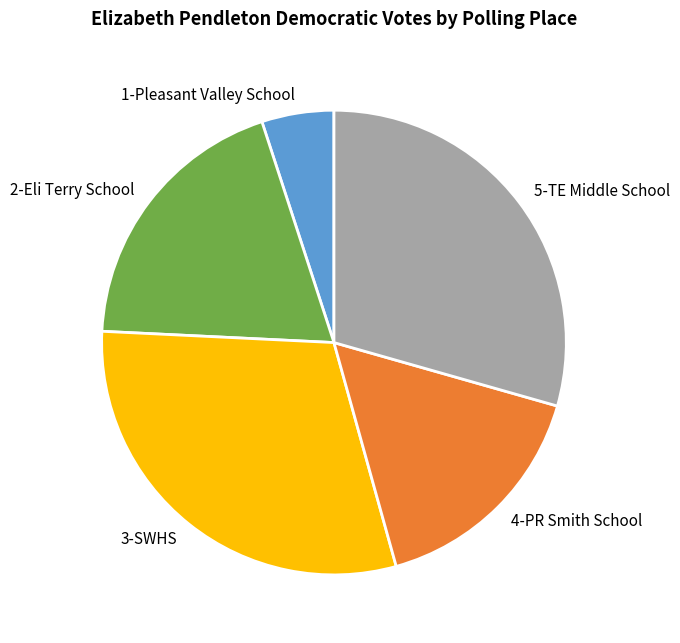

Is it true that 2-Eli Terry School is 19% of the pie?

True